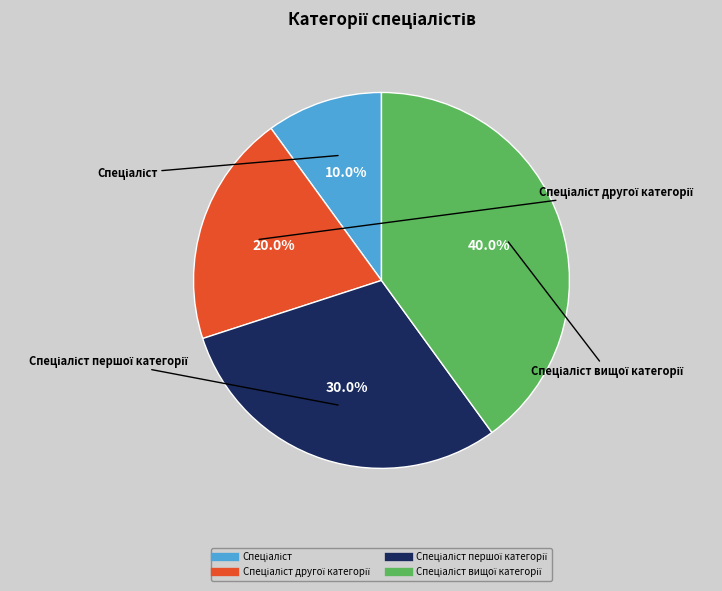

Does any single category account for the majority?

No